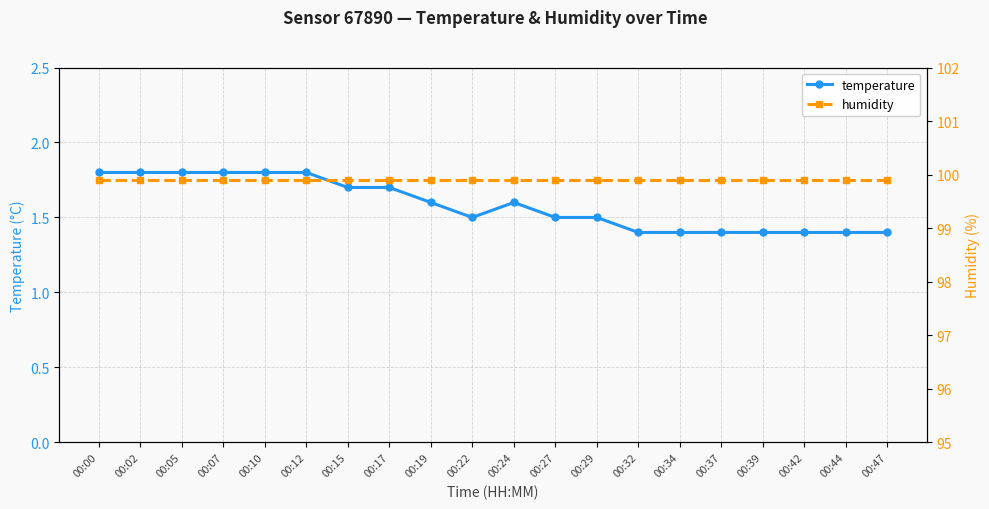

True or false: temperature and humidity cross at least once.

False